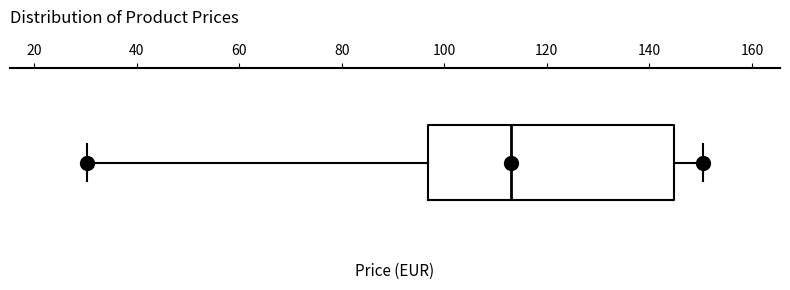

Read this box plot against the x-axis: the position of the median line, the range covered by the box, and the ends of both whiskers. The values are not printed on the chart, so give them approximately, as read against the axis.

median 112, box 96 to 144, whiskers 30 to 150